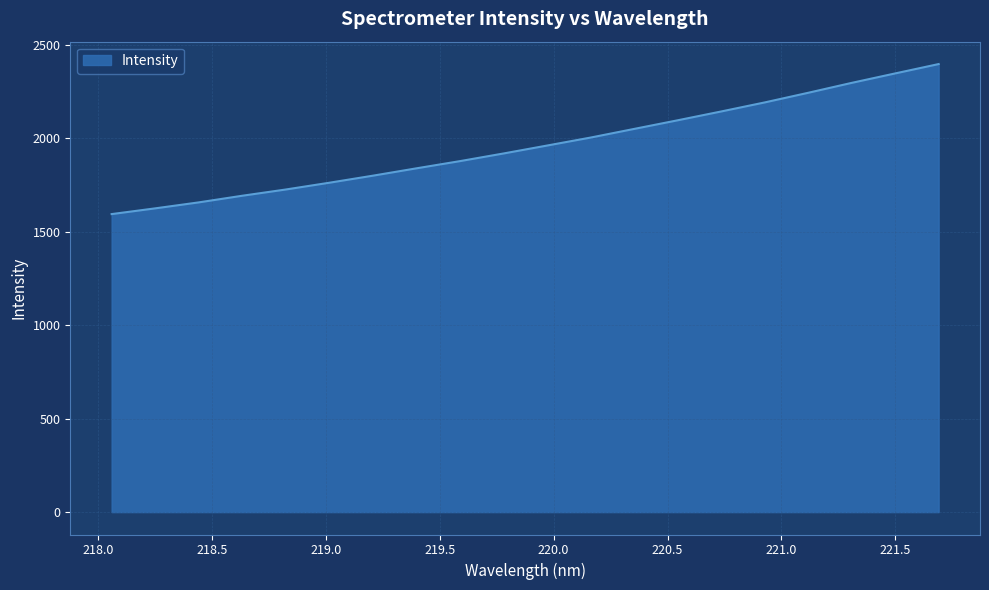

How many lines are shown in the chart?

1